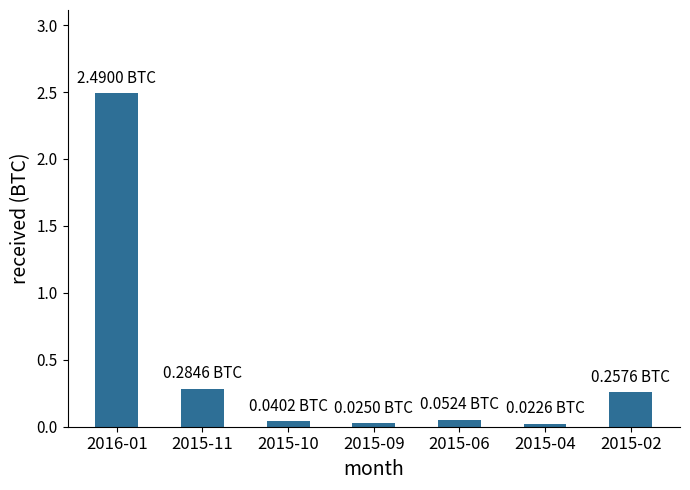

What is the label of the 6th bar from the left?

2015-04